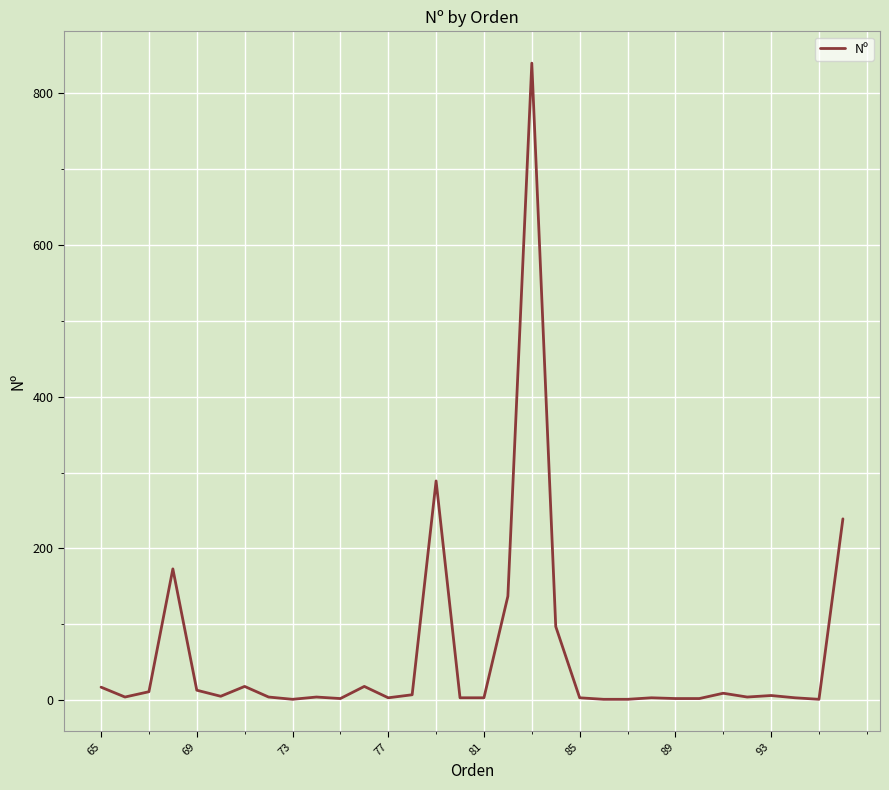

What is the maximum value shown in the chart?

840